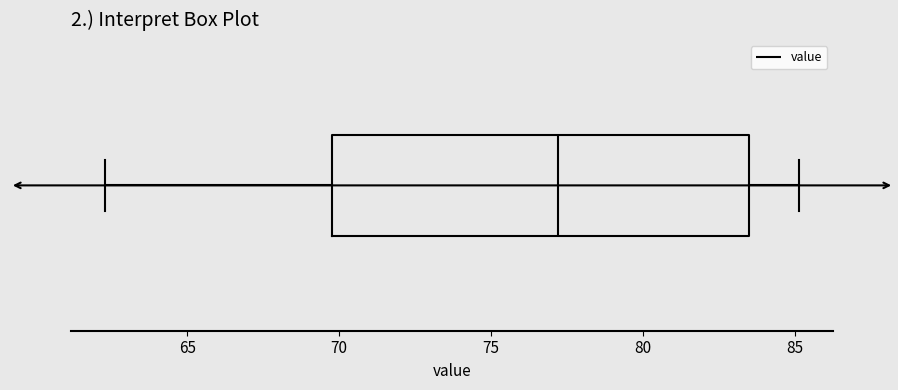

Transcribe this box plot: give where the median line is, the range the box spans, and where the two whiskers end, as read against the x-axis. The values are not printed on the chart, so give them approximately, as read against the axis.

median 77.0, box 70.0 to 83.5, whiskers 62.5 to 85.0